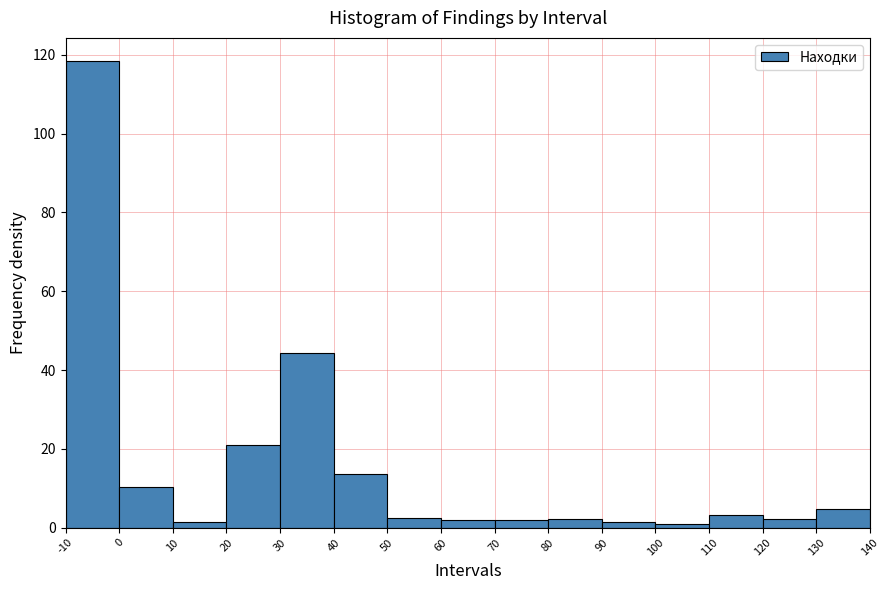

Which range on the x-axis has the tallest bar?

-10 to 0